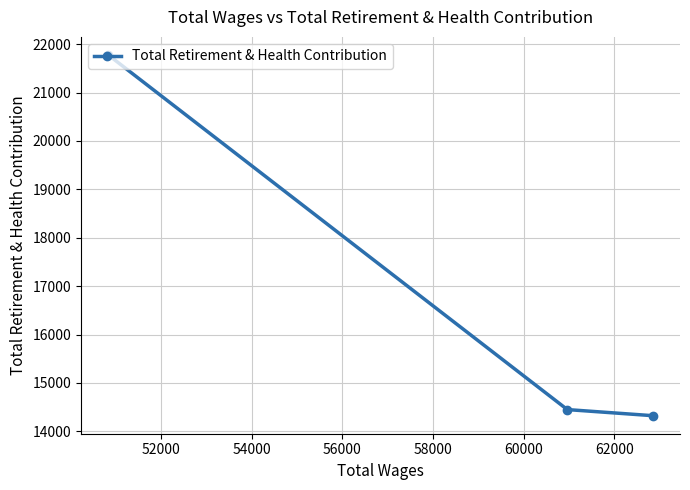

What is the sum of all values?

50551